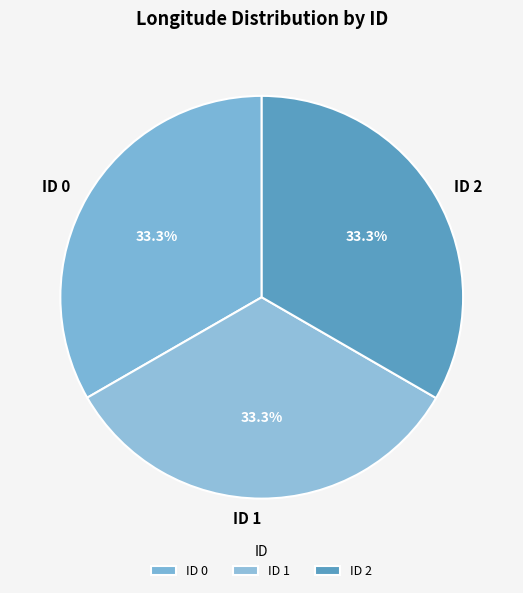

Does ID 1 account for over 50% of the chart?

No